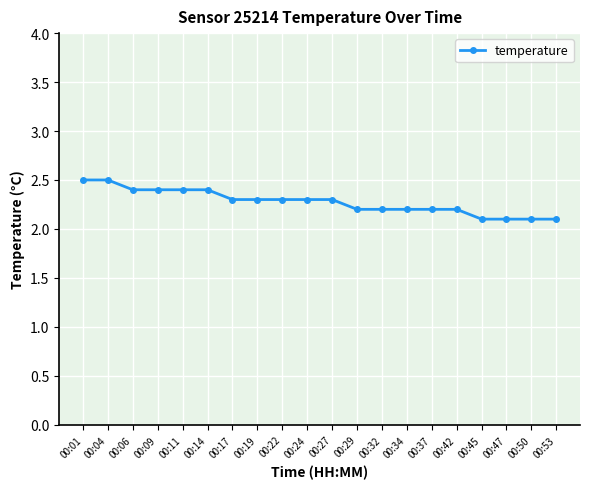

Reading left to right, what are all the values shown in this chart?

2.5	2.5	2.4	2.4	2.4	2.4	2.3	2.3	2.3	2.3	2.3	2.2	2.2	2.2	2.2	2.2	2.1	2.1	2.1	2.1